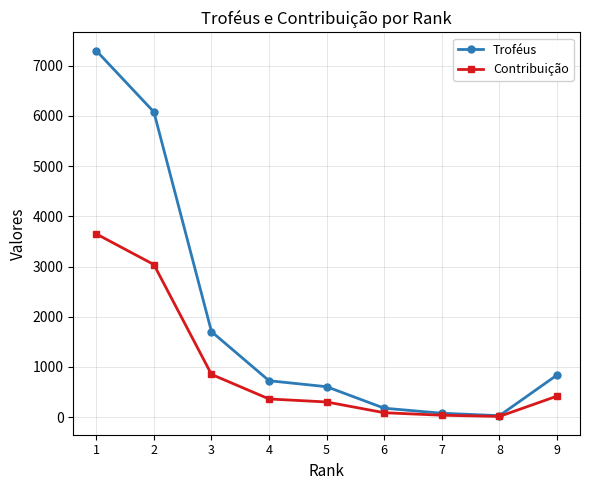

What is the highest value of the Contribuição series?

3649